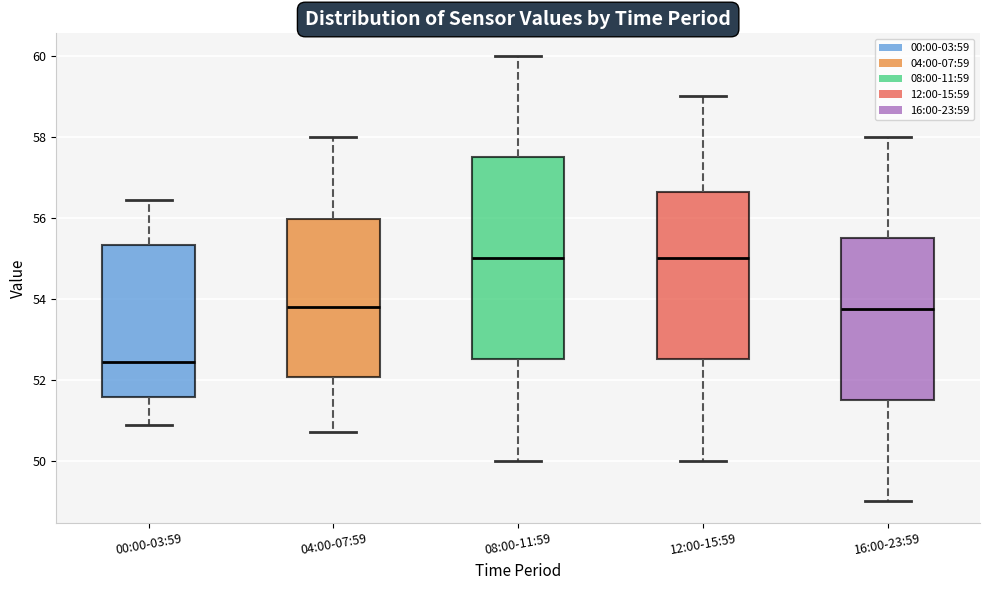

Reading left to right, read every box against the y-axis: the position of its median line, the range the box covers, and the ends of its whiskers. The values are not printed on the chart, so give them approximately, as read against the axis.

00:00-03:59: median 52.4, box 51.6 to 55.4, whiskers 50.8 to 56.4
04:00-07:59: median 53.8, box 52.0 to 56.0, whiskers 50.8 to 58.0
08:00-11:59: median 55.0, box 52.6 to 57.6, whiskers 50.0 to 60.0
12:00-15:59: median 55.0, box 52.6 to 56.6, whiskers 50.0 to 59.0
16:00-23:59: median 53.8, box 51.6 to 55.6, whiskers 49.0 to 58.0